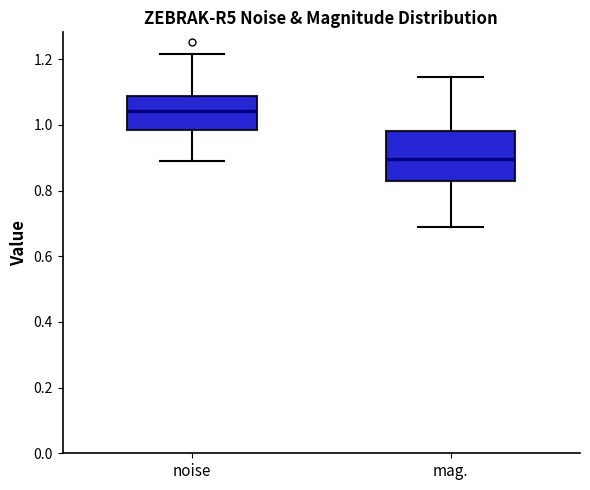

Where does the lower whisker of the box for noise end on the y-axis? The values are not printed on the chart, so give them approximately, as read against the axis.

0.90